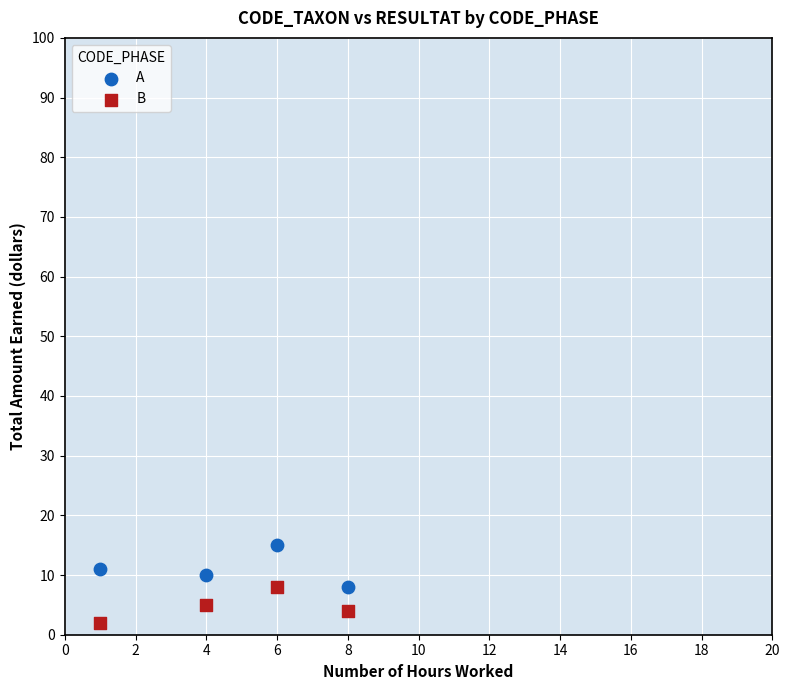

Which series reaches the minimum Y coordinate?

B